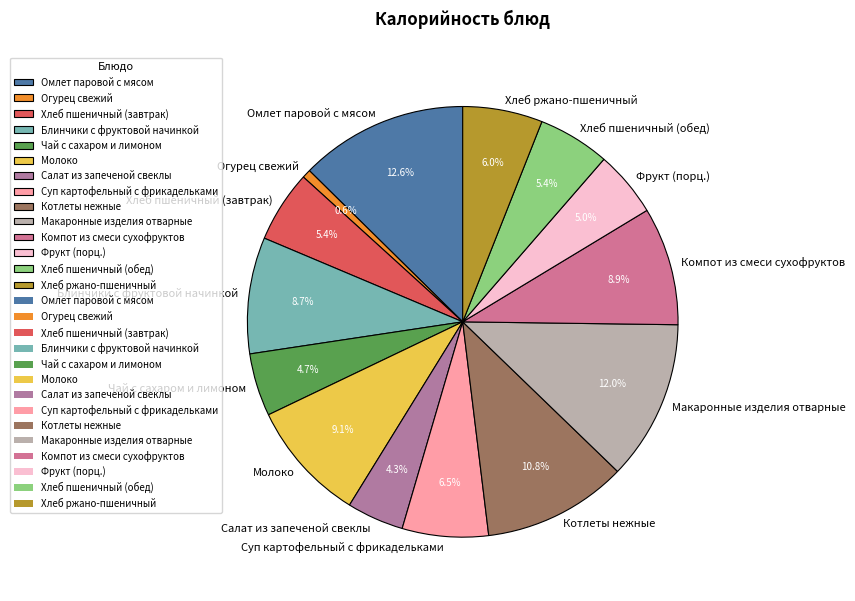

Is there a majority slice in this chart?

No